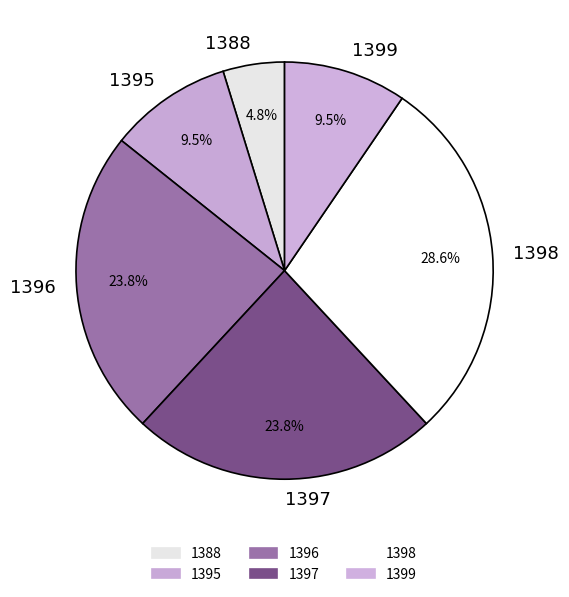

Is there any slice that represents more than half of the pie?

No